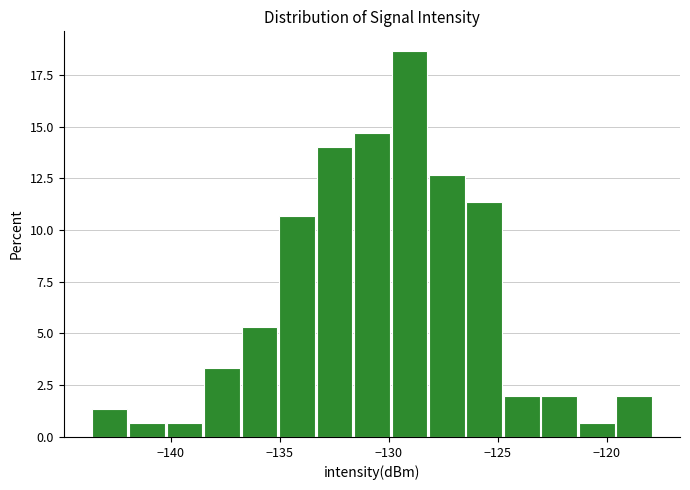

Read against the x-axis, roughly where is the centre of the tallest bar?

-129.0